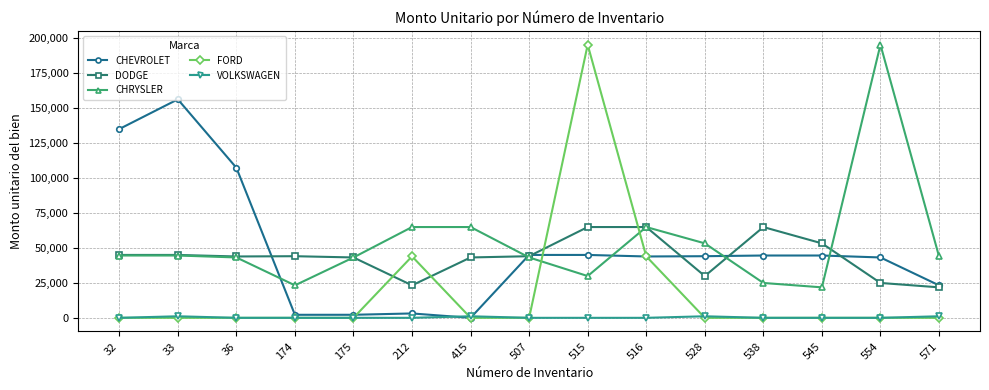

How many lines are shown in the chart?

5